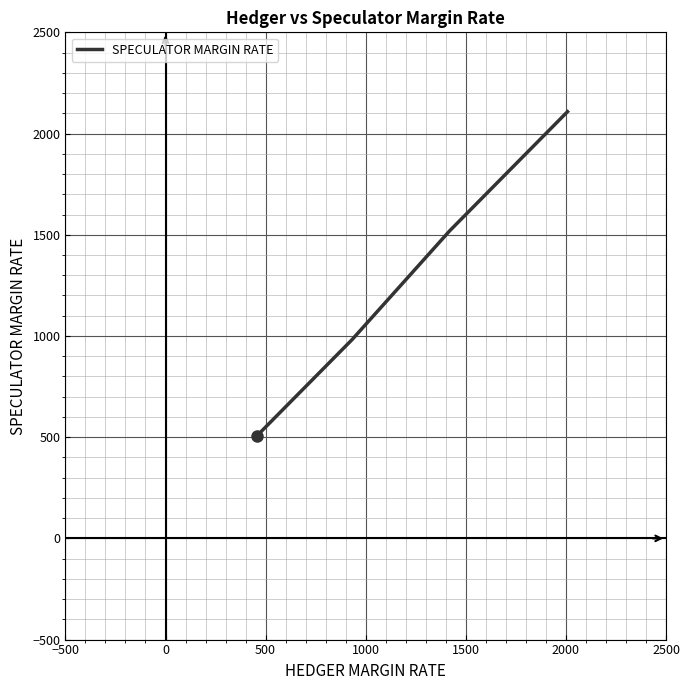

How many data points are above 982?

19